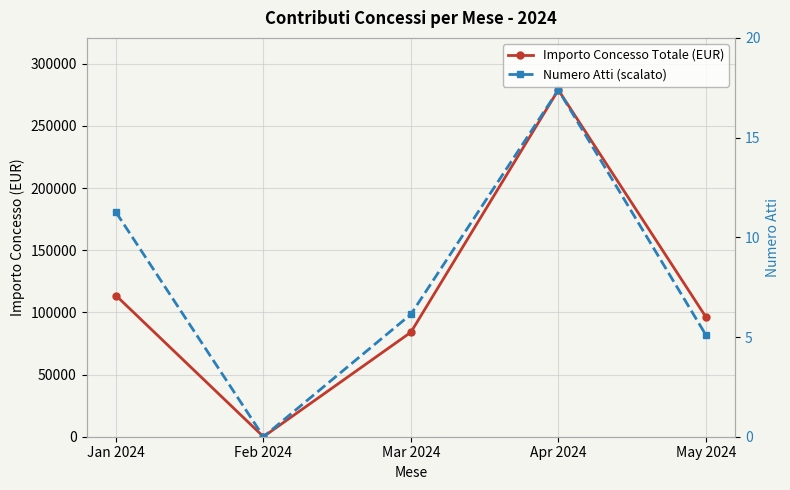

What is the label of the 4th point from the right?

Feb 2024